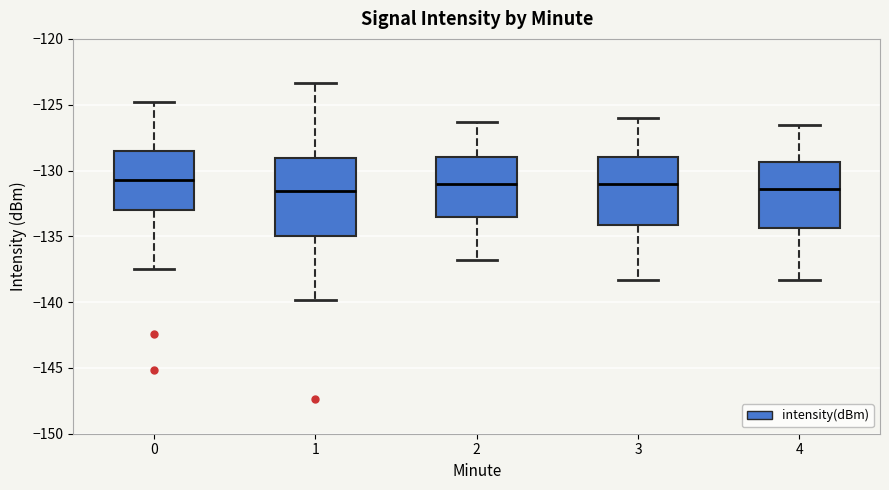

Reading left to right, transcribe this box plot: for each box, give where its median line is, the range the box spans, and where its two whiskers end, as read against the y-axis. The values are not printed on the chart, so give them approximately, as read against the axis.

0: median -130.5, box -133.0 to -128.5, whiskers -137.5 to -125.0
1: median -131.5, box -135.0 to -129.0, whiskers -140.0 to -123.5
2: median -131.0, box -133.5 to -129.0, whiskers -137.0 to -126.5
3: median -131.0, box -134.0 to -129.0, whiskers -138.5 to -126.0
4: median -131.5, box -134.5 to -129.5, whiskers -138.5 to -126.5